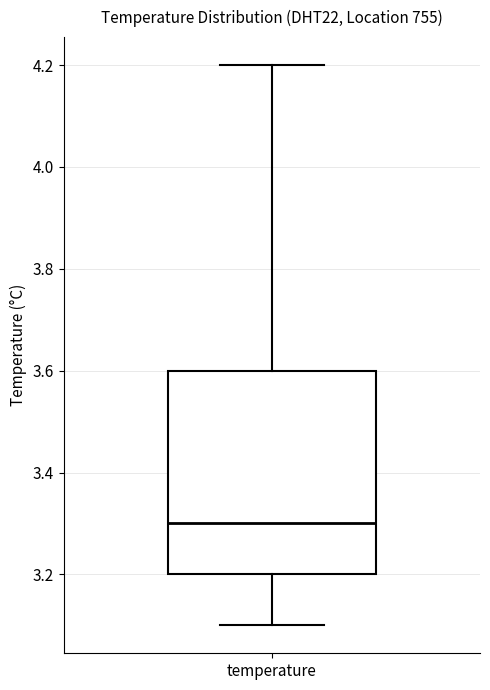

Where does the upper whisker of the box for temperature end on the y-axis? The values are not printed on the chart, so give them approximately, as read against the axis.

4.2